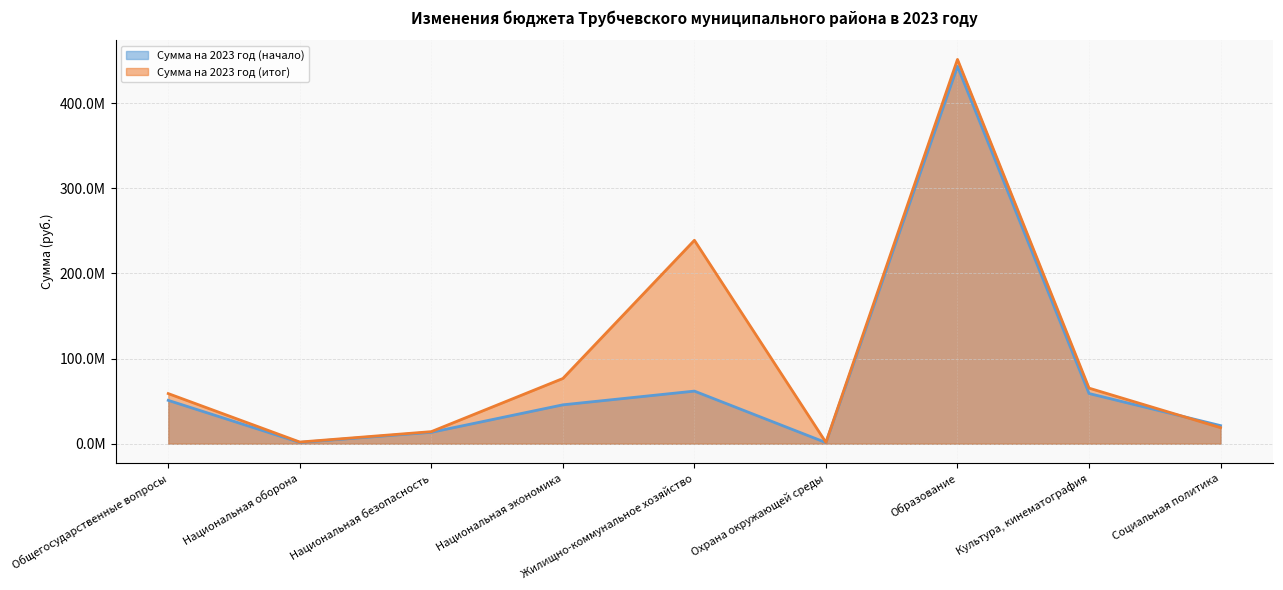

At which category is the sum across all series the highest?

Образование